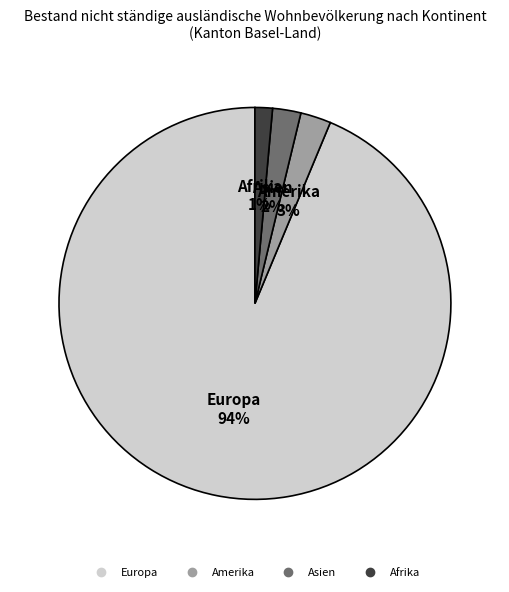

Does any single category account for the majority?

Yes